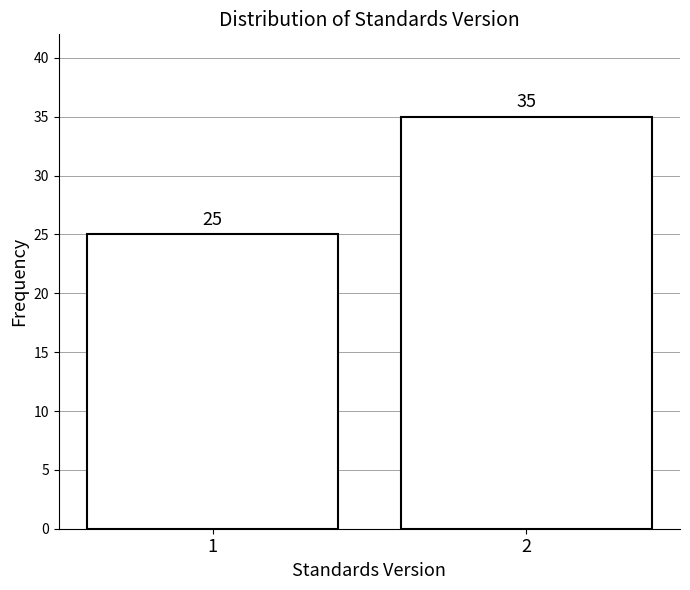

Reading left to right, list all the values displayed in this chart.

1=25	2=35